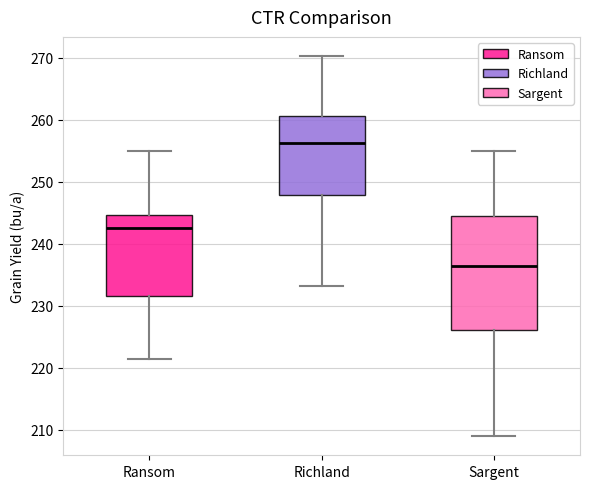

Reading left to right, transcribe this box plot: for each box, give where its median line is, the range the box spans, and where its two whiskers end, as read against the y-axis. The values are not printed on the chart, so give them approximately, as read against the axis.

Ransom: median 243, box 232 to 245, whiskers 221 to 255
Richland: median 256, box 248 to 261, whiskers 233 to 270
Sargent: median 236, box 226 to 245, whiskers 209 to 255